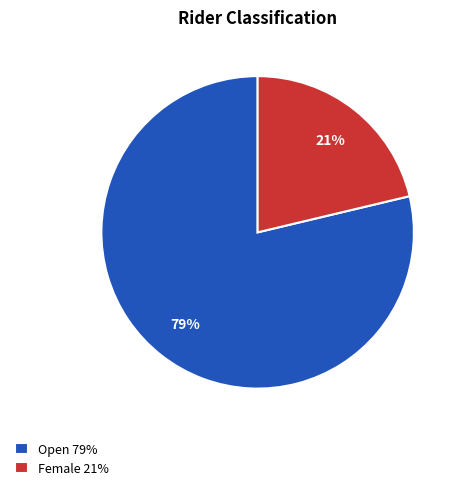

What is the majority slice?

Open 79%